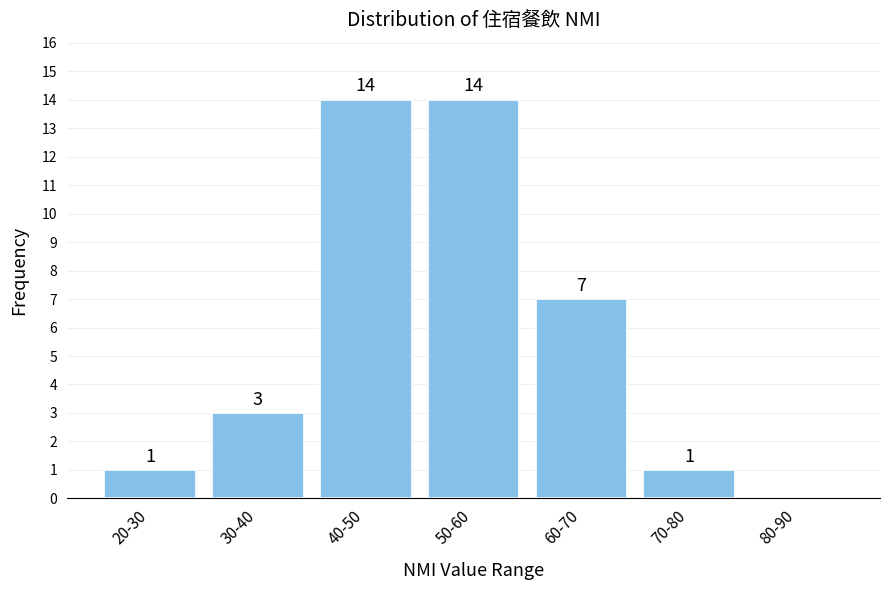

Reading left to right, transcribe all the data shown in this chart.

20-30=1	30-40=3	40-50=14	50-60=14	60-70=7	70-80=1	80-90=0